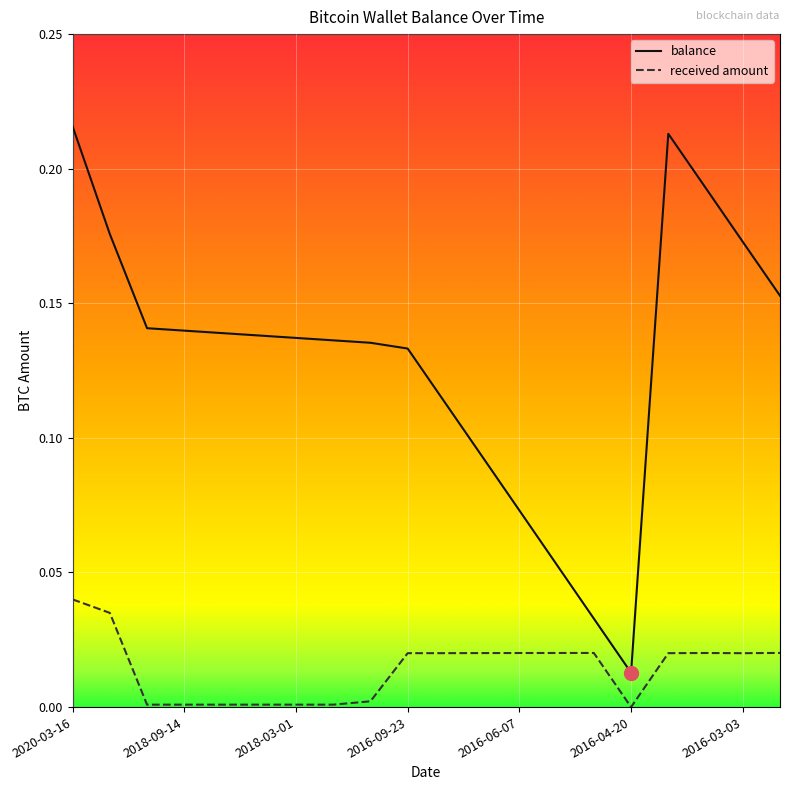

List the series in order of their peak value, highest first.

balance, received amount